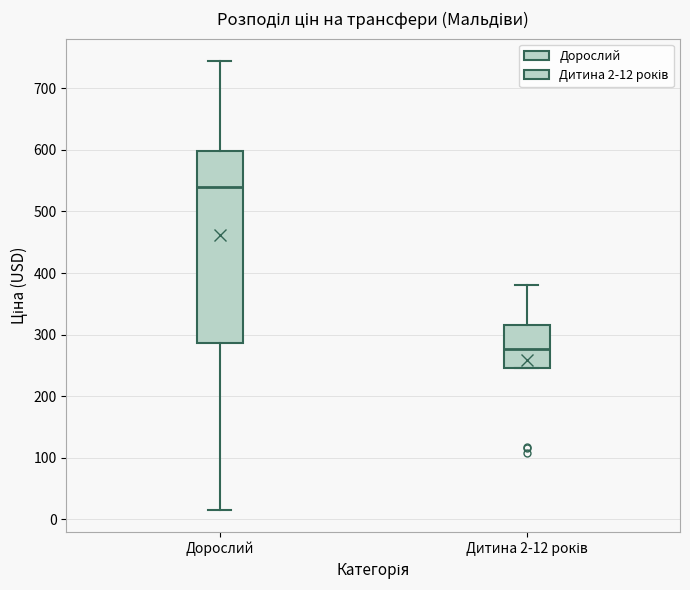

Comparing the boxes themselves (not the whiskers), which one is the tallest?

Дорослий